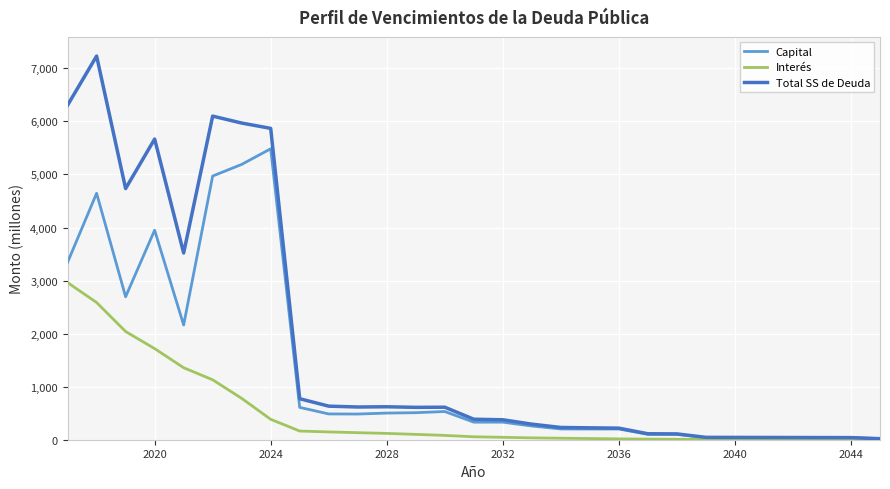

What is the maximum value for Interés?

2961.9